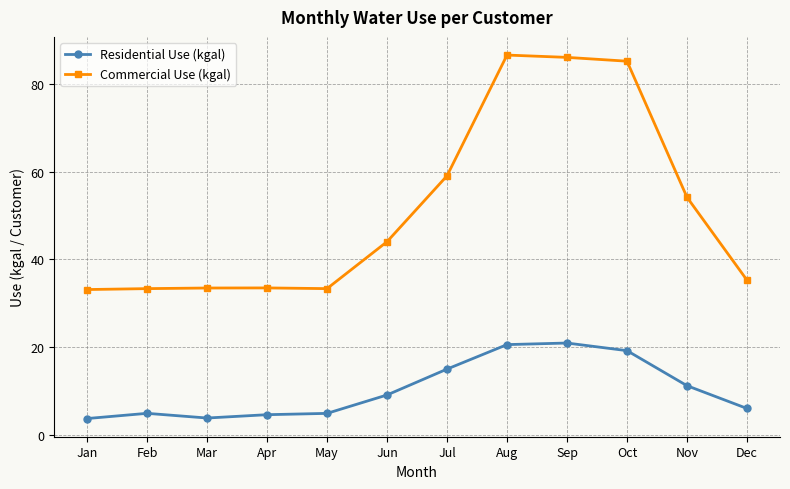

Rank the series by their average value, from lowest to highest.

Residential Use (kgal), Commercial Use (kgal)